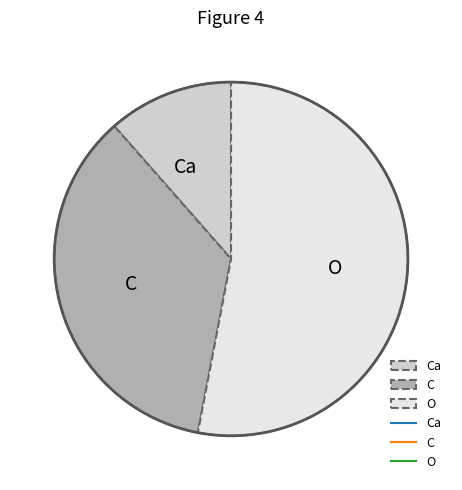

Is there any slice that represents more than half of the pie?

Yes